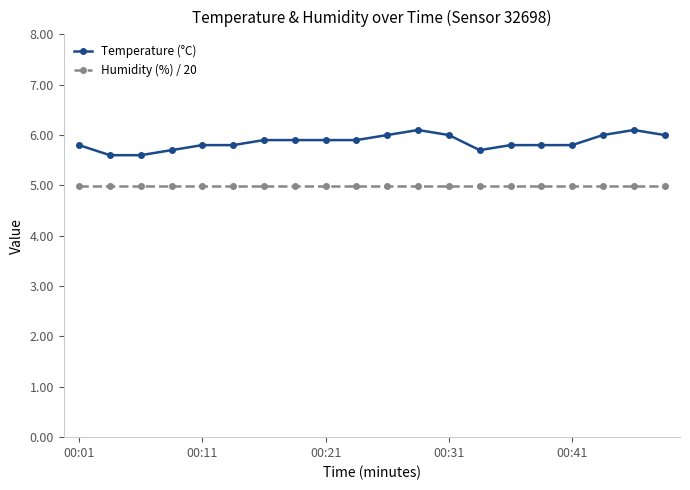

Which series has the widest spread of values?

Temperature (°C)